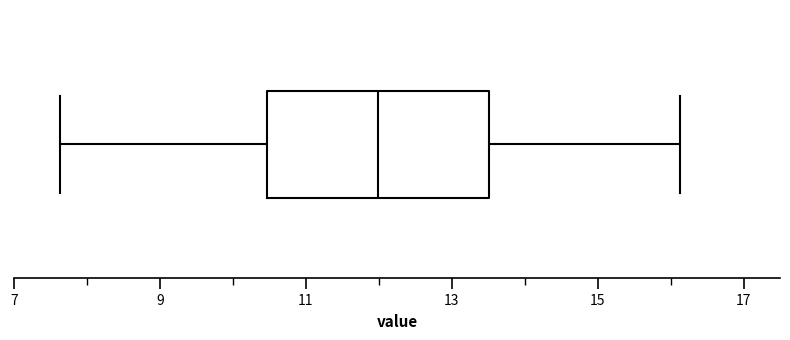

Where is the left edge of the box on the x-axis? The values are not printed on the chart, so give them approximately, as read against the axis.

10.4